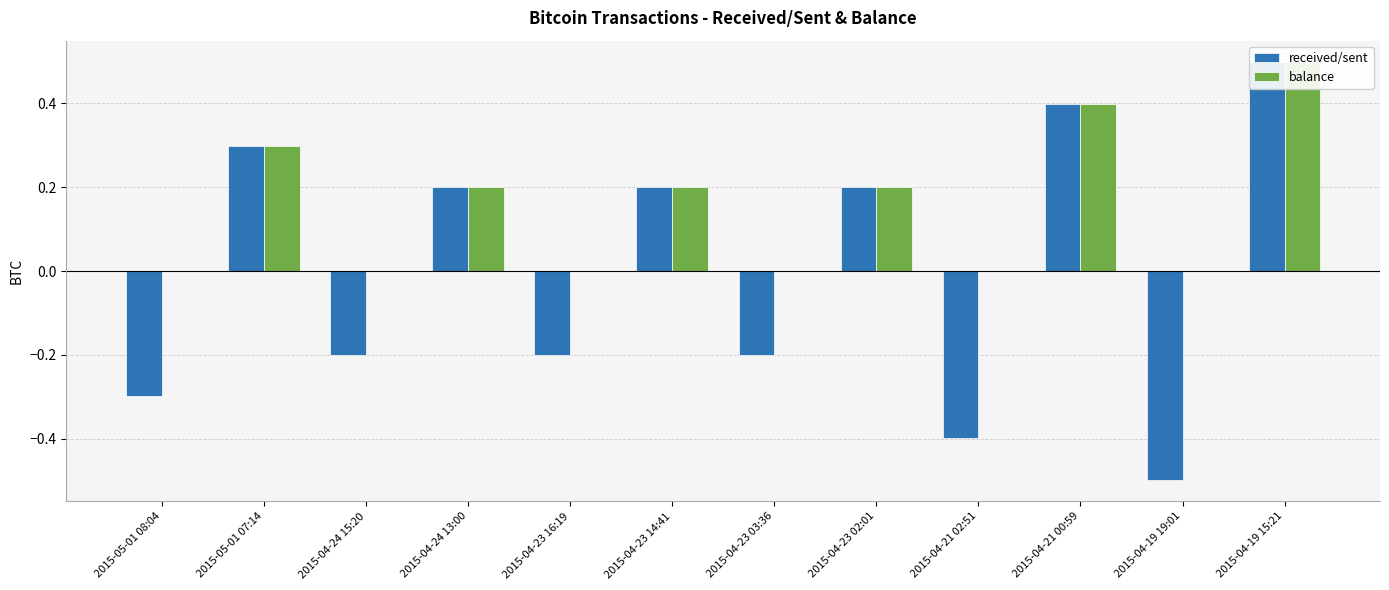

What is the average value of the balance series?

0.1